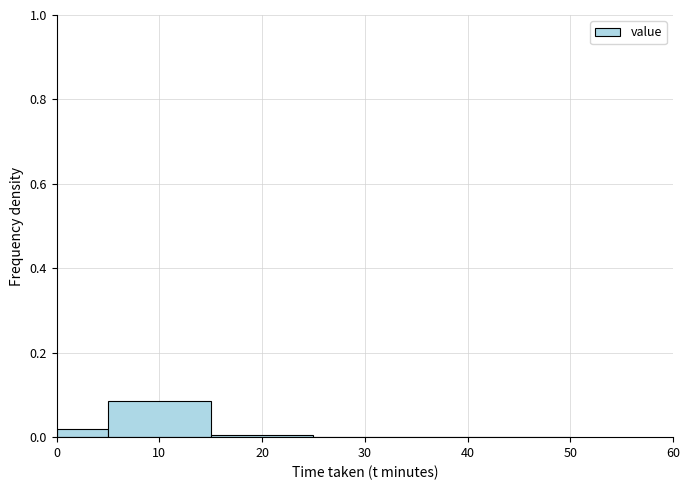

Reading left to right, transcribe this chart: for each bar, give the range it covers on the x-axis and its height. The values are not printed on the chart, so give them approximately, as read against the axis.

0 to 5: 0.02
5 to 15: 0.08
15 to 25: under 0.02
25 to 30: 0
30 to 50: 0